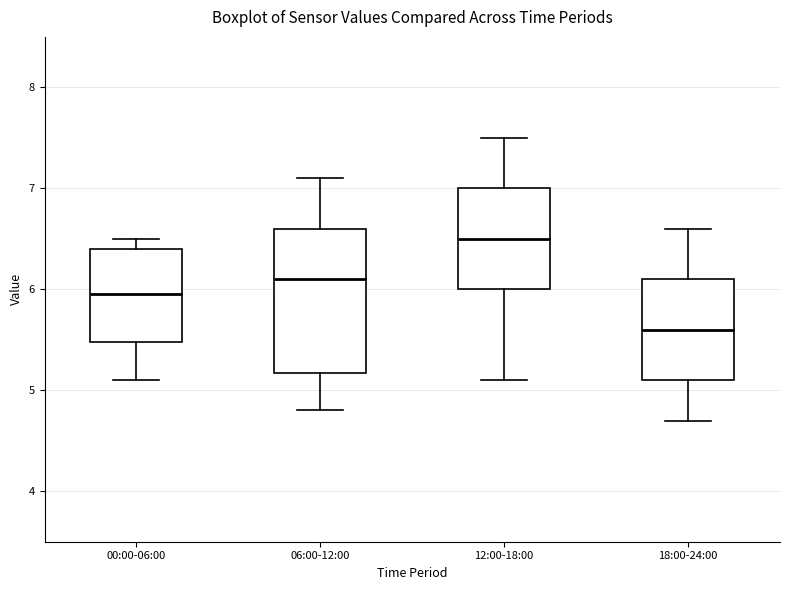

Reading left to right, transcribe this box plot: for each box, give where its median line is, the range the box spans, and where its two whiskers end, as read against the y-axis. The values are not printed on the chart, so give them approximately, as read against the axis.

00:00-06:00: median 6.0, box 5.5 to 6.4, whiskers 5.1 to 6.5
06:00-12:00: median 6.1, box 5.2 to 6.6, whiskers 4.8 to 7.1
12:00-18:00: median 6.5, box 6.0 to 7.0, whiskers 5.1 to 7.5
18:00-24:00: median 5.6, box 5.1 to 6.1, whiskers 4.7 to 6.6